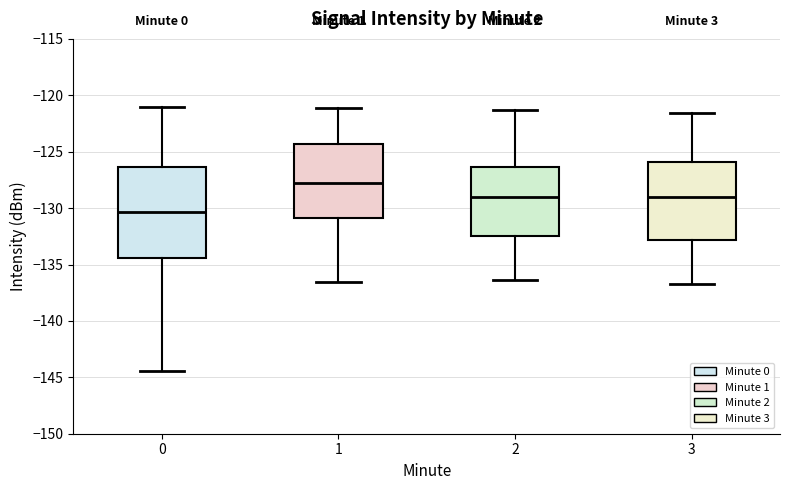

Reading left to right, transcribe this box plot: for each box, give where its median line is, the range the box spans, and where its two whiskers end, as read against the y-axis. The values are not printed on the chart, so give them approximately, as read against the axis.

0: median -130.5, box -134.5 to -126.5, whiskers -144.5 to -121.0
1: median -127.5, box -131.0 to -124.5, whiskers -136.5 to -121.0
2: median -129.0, box -132.5 to -126.5, whiskers -136.5 to -121.5
3: median -129.0, box -133.0 to -126.0, whiskers -136.5 to -121.5